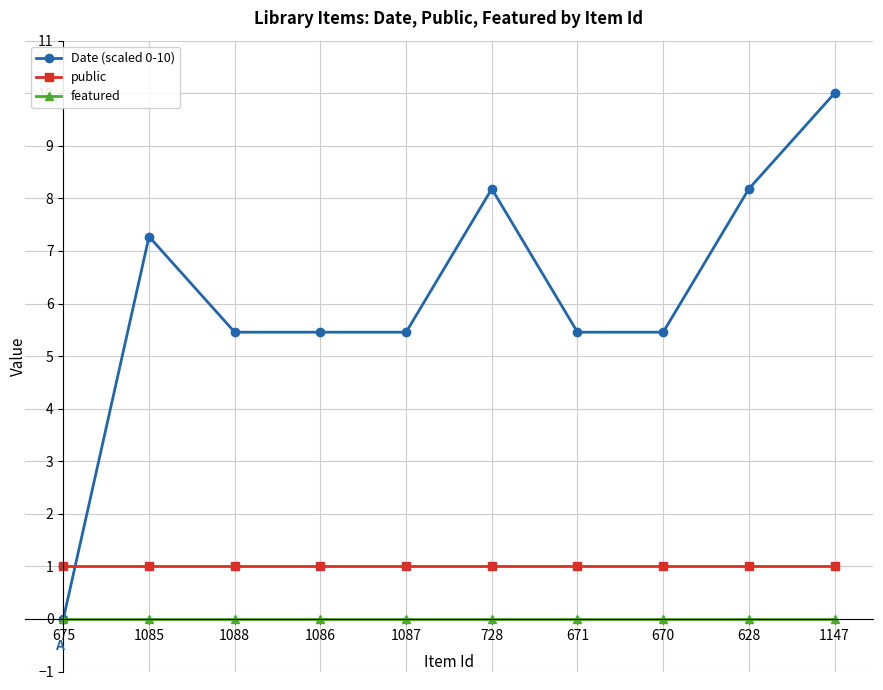

What is the value of the Date (scaled 0-10) point at the 3rd from the left?

5.5